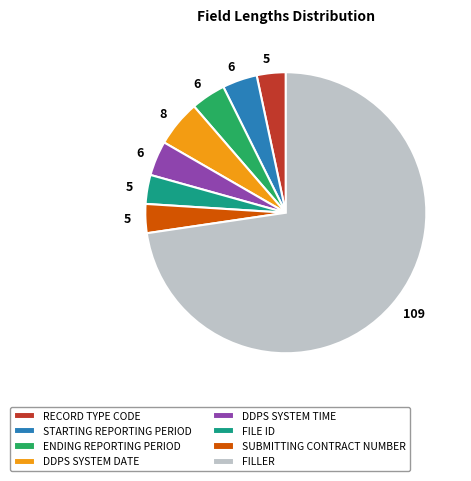

Is it true that DDPS SYSTEM DATE is 1% of the pie?

False